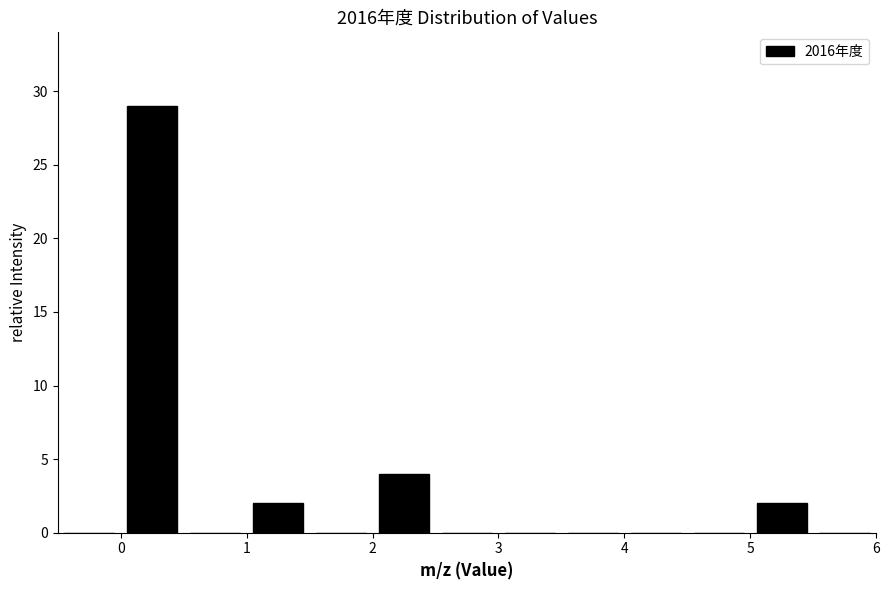

Reading left to right, transcribe this chart: for each bar, give the range it covers on the x-axis and its height. The values are not printed on the chart, so give them approximately, as read against the axis.

-0.5 to 0.0: 0
0.0 to 0.5: 29
0.5 to 1.0: 0
1.0 to 1.5: 2
1.5 to 2.0: 0
2.0 to 2.5: 4
2.5 to 3.0: 0
3.0 to 3.5: 0
3.5 to 4.0: 0
4.0 to 4.5: 0
4.5 to 5.0: 0
5.0 to 5.5: 2
5.5 to 6.0: 0